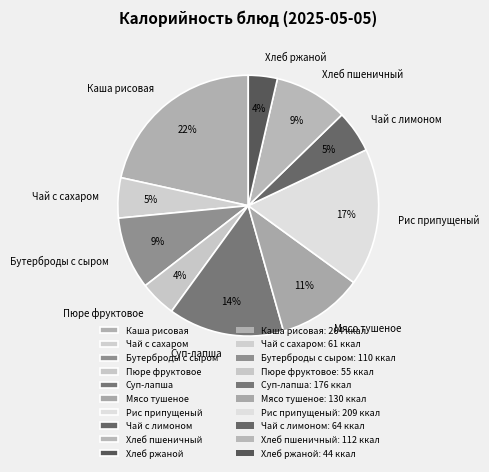

Is the sum of Мясо тушеное and Хлеб ржаной greater than half?

No